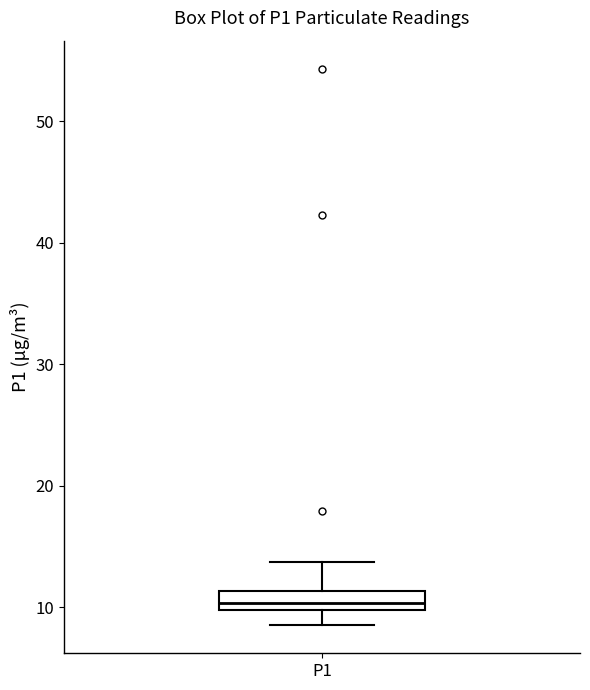

Transcribe this box plot: give where the median line is, the range the box spans, and where the two whiskers end, as read against the y-axis. The values are not printed on the chart, so give them approximately, as read against the axis.

median 10 (inside the box), box 10 to 11, whiskers 9 to 14